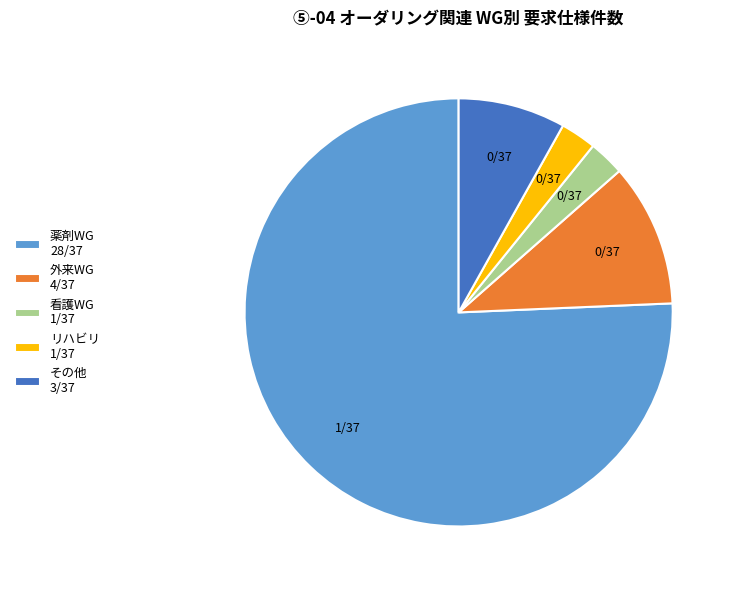

Do 看護WG 1/37 and 薬剤WG 28/37 together represent more than half of the pie?

Yes